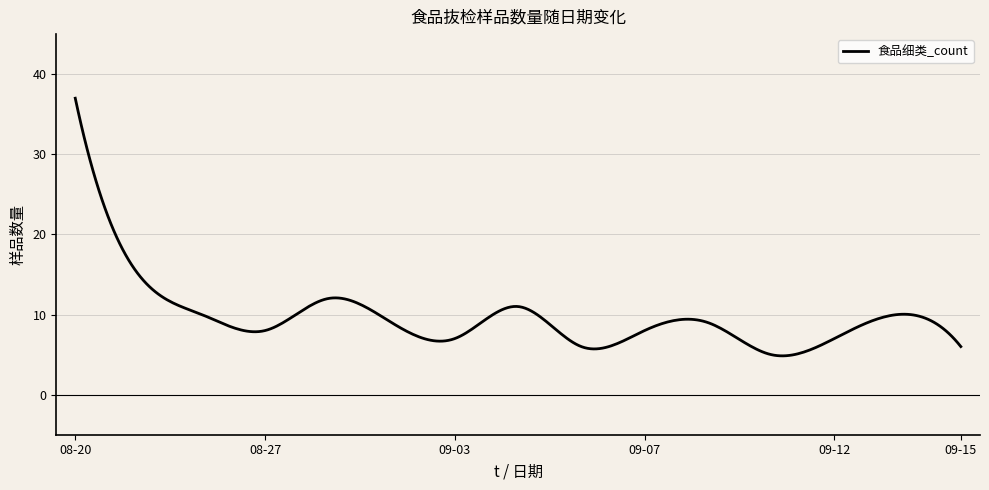

How many categories are shown in the chart?

300